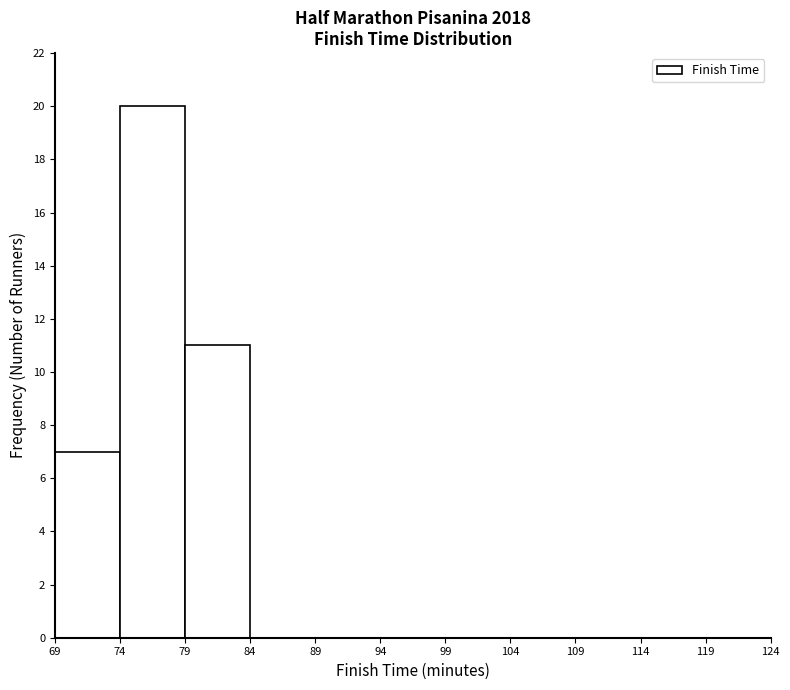

Reading left to right, list every bar in this chart as the range it spans on the x-axis followed by its height. The values are not printed on the chart, so give them approximately, as read against the axis.

69 to 74: 7
74 to 79: 20
79 to 84: 11
84 to 89: 0
89 to 94: 0
94 to 99: 0
99 to 104: 0
104 to 109: 0
109 to 114: 0
114 to 119: 0
119 to 124: 0